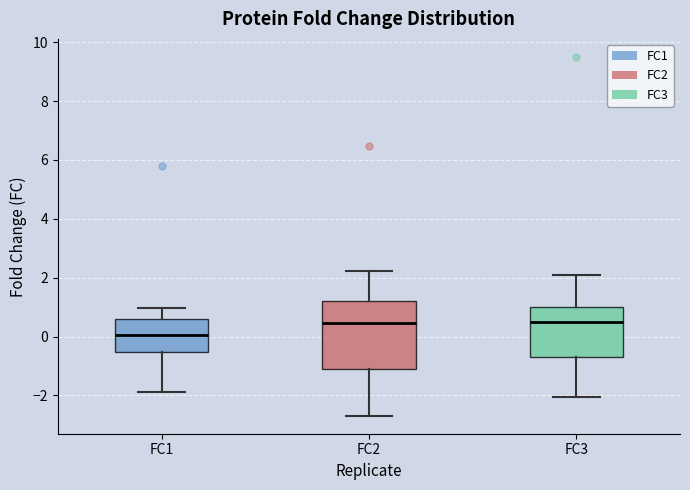

Where is the upper edge of the box for FC3 on the y-axis? The values are not printed on the chart, so give them approximately, as read against the axis.

1.0